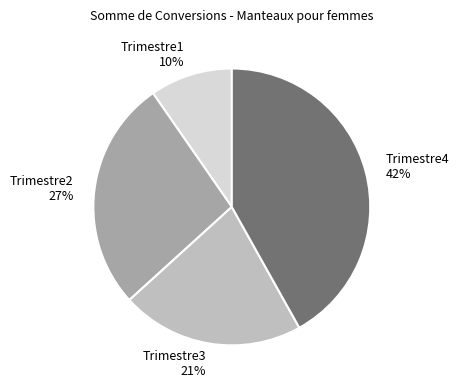

To the nearest percent, what is the average slice percentage?

25%